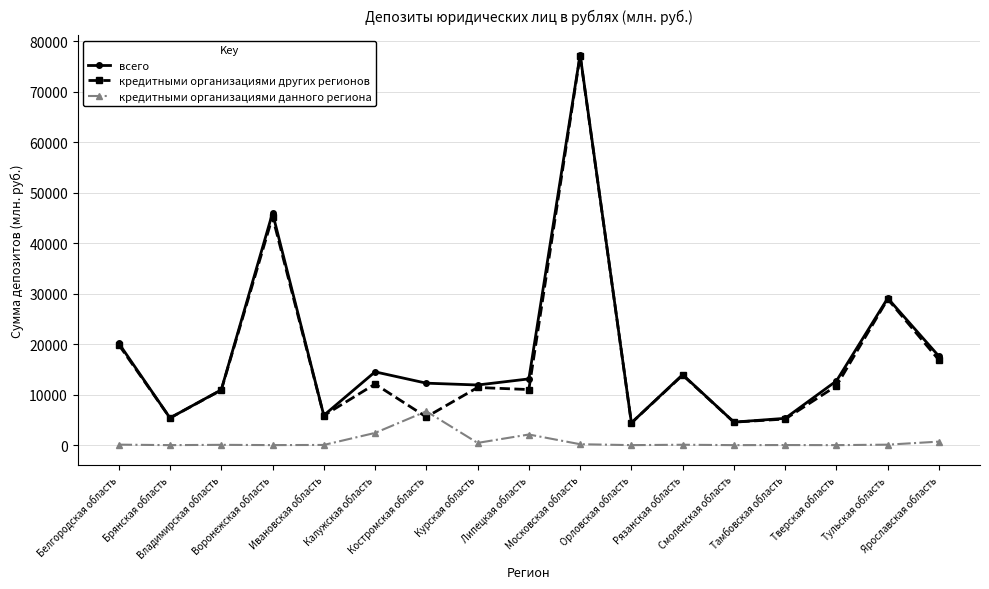

What is the minimum value for кредитными организациями других регионов?

4399